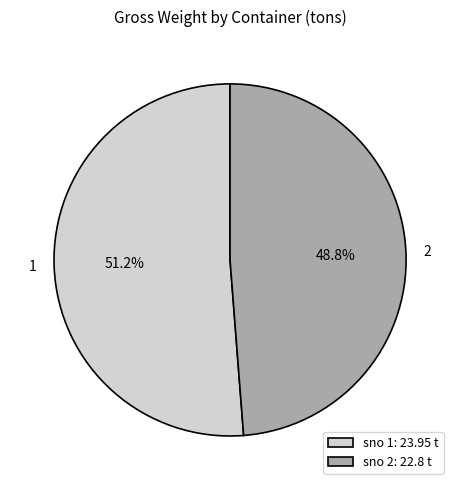

To the nearest percent, what percentage of the pie is 1?

51%